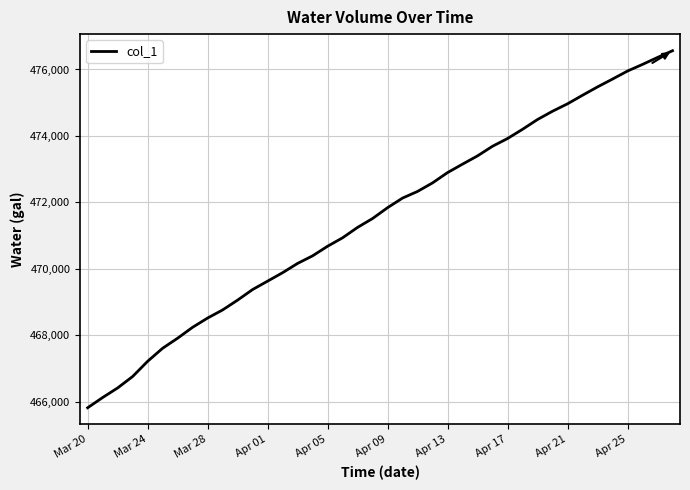

What is the maximum value shown in the chart?

476564.2